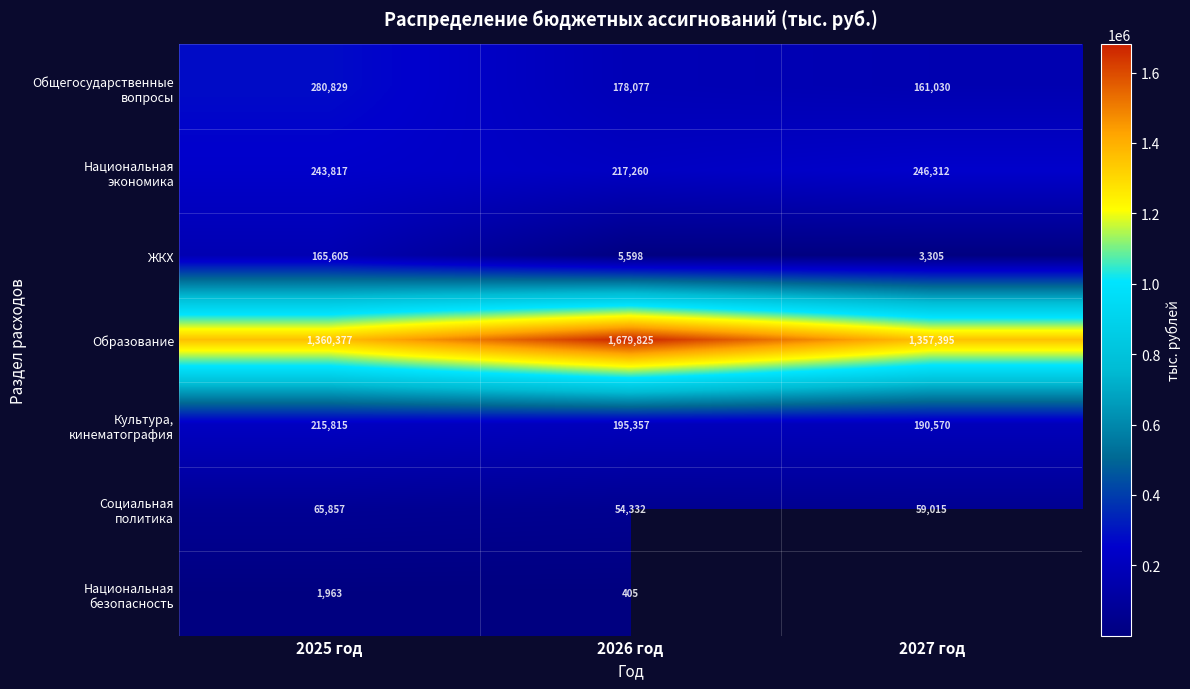

Read the ЖКХ value at 2027 год.

3305.0